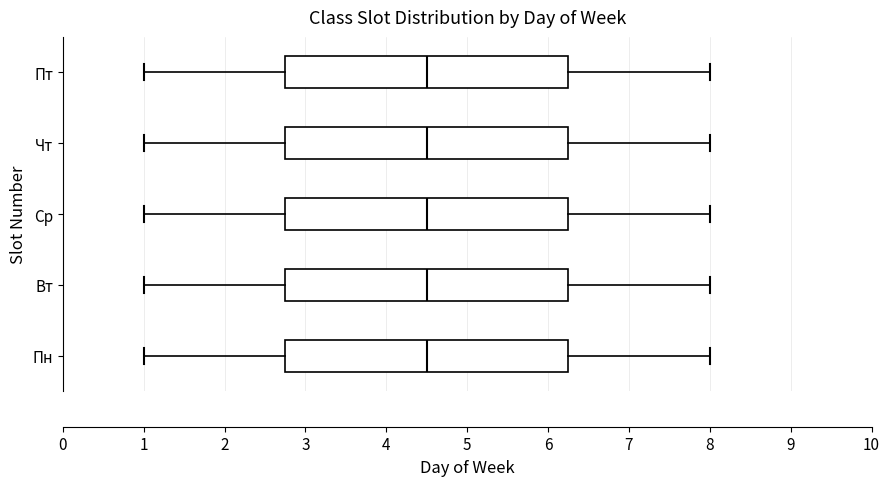

Reading bottom to top, read every box against the x-axis: the position of its median line, the range the box covers, and the ends of its whiskers. The values are not printed on the chart, so give them approximately, as read against the axis.

Пн: median 4.5, box 2.8 to 6.3, whiskers 1.0 to 8.0
Вт: median 4.5, box 2.8 to 6.3, whiskers 1.0 to 8.0
Ср: median 4.5, box 2.8 to 6.3, whiskers 1.0 to 8.0
Чт: median 4.5, box 2.8 to 6.3, whiskers 1.0 to 8.0
Пт: median 4.5, box 2.8 to 6.3, whiskers 1.0 to 8.0